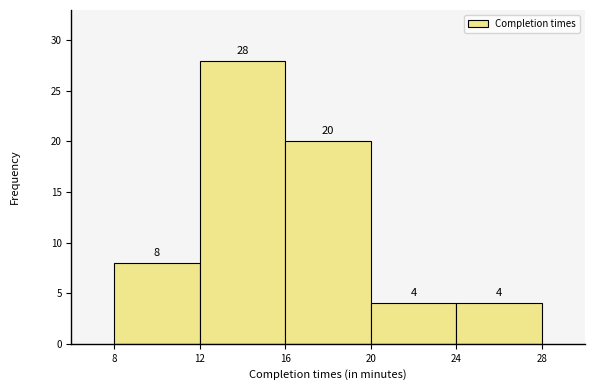

Reading left to right, list every bar in this chart as the range it spans on the x-axis followed by its height.

8 to 12: 8
12 to 16: 28
16 to 20: 20
20 to 24: 4
24 to 28: 4